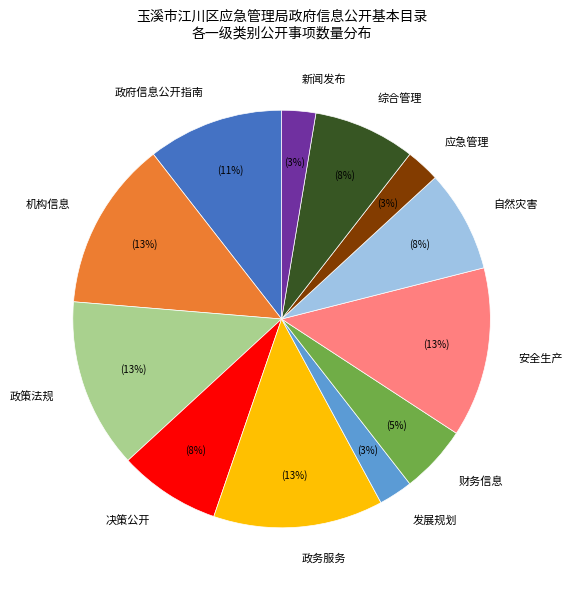

How many slices are in this pie chart?

12